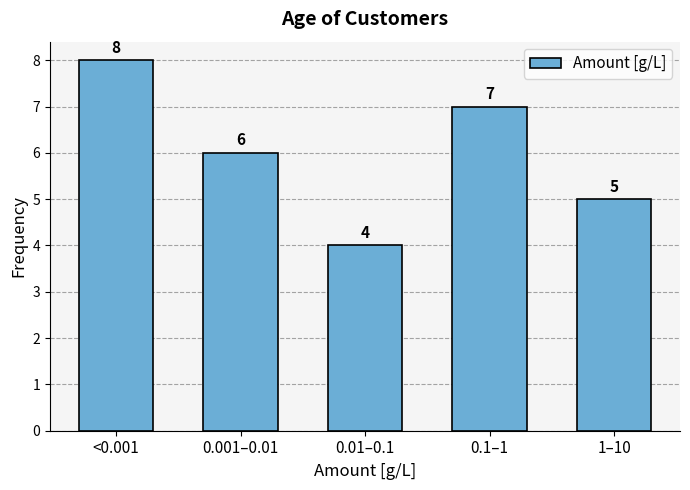

Reading left to right, list all the values displayed in this chart.

8	6	4	7	5